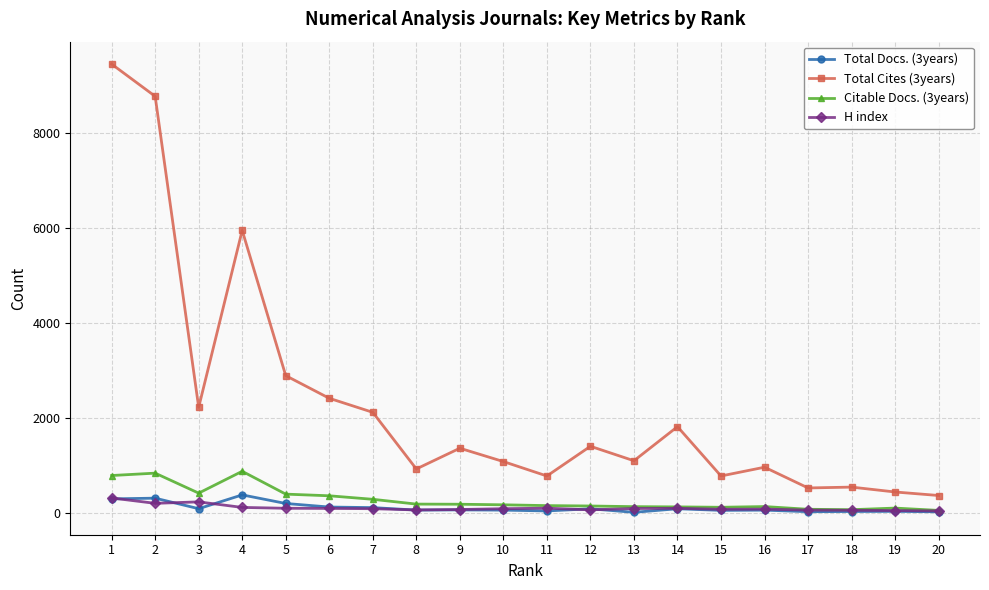

True or false: Total Docs. (3years) has more than 1 interior local peaks.

True